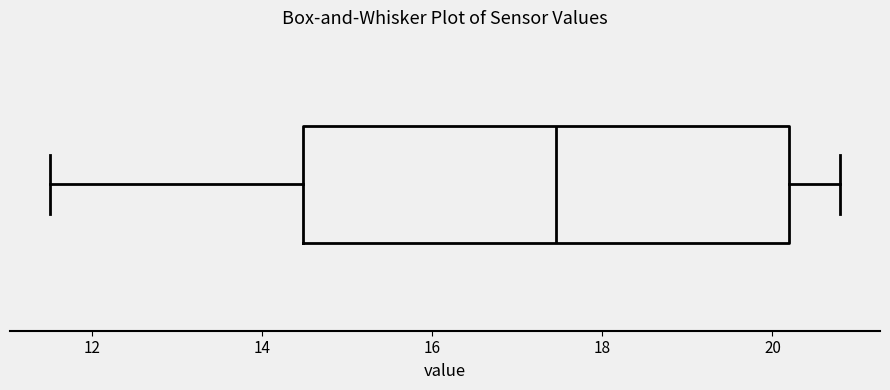

Read this box plot against the x-axis: the position of the median line, the range covered by the box, and the ends of both whiskers. The values are not printed on the chart, so give them approximately, as read against the axis.

median 17.4, box 14.4 to 20.2, whiskers 11.6 to 20.8